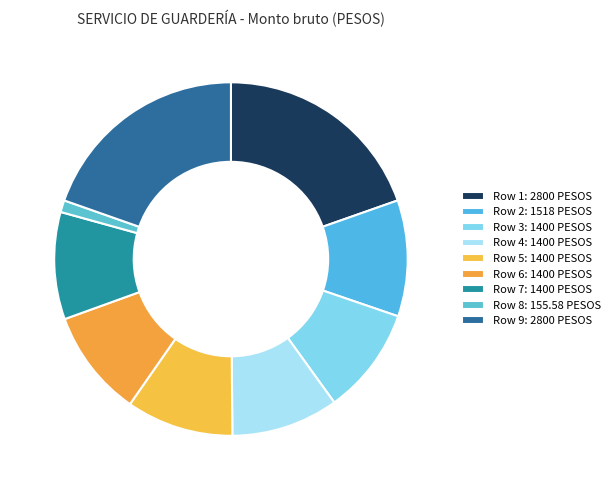

What percentage is the Row 1 slice, to the nearest percent?

20%